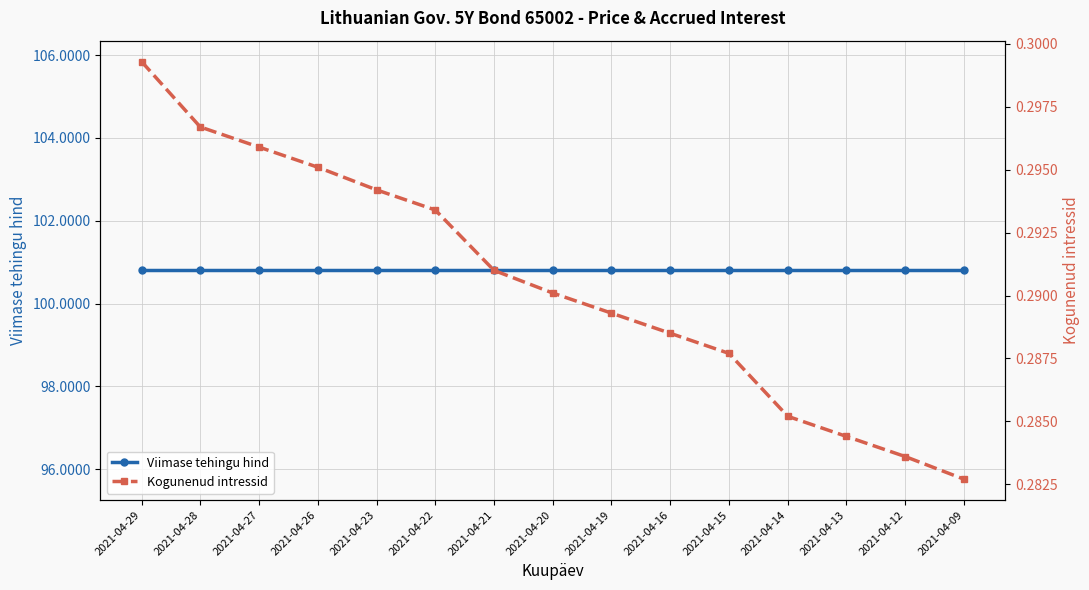

Is this an area chart (filled region under the line)?

No